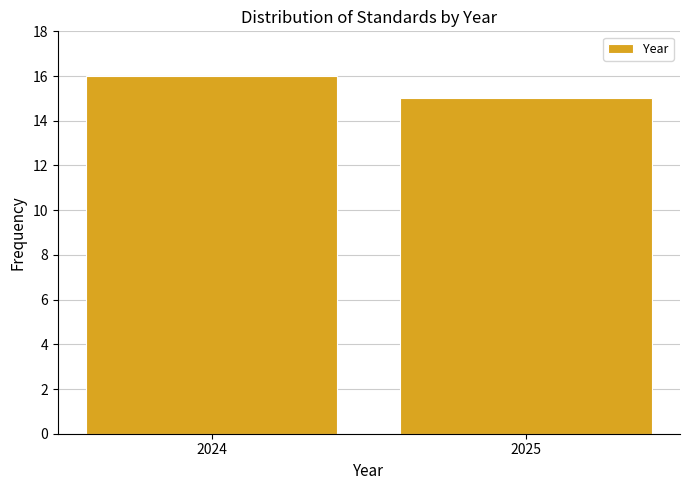

Reading left to right, extract all data points from this chart.

2024=16	2025=15